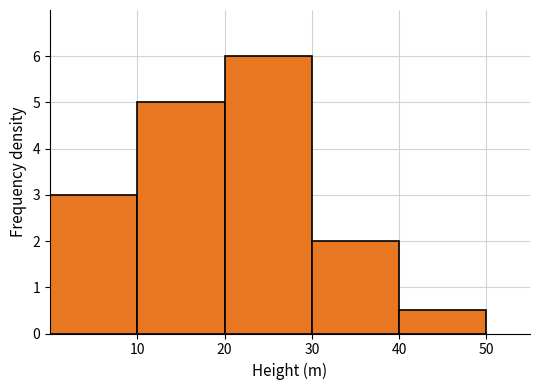

What is the height of the bar covering 30 to 40 on the x-axis? The values are not printed on the chart, so give them approximately, as read against the axis.

2.0